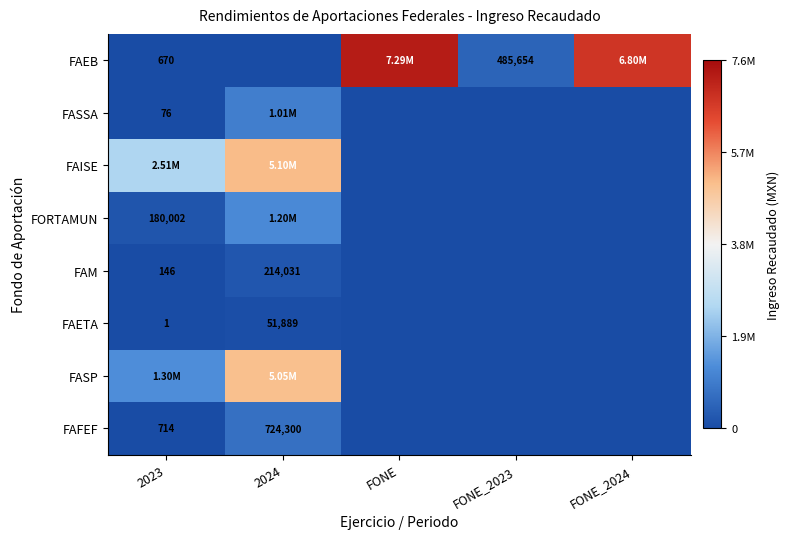

How many values in the FASP series exceed 0?

2